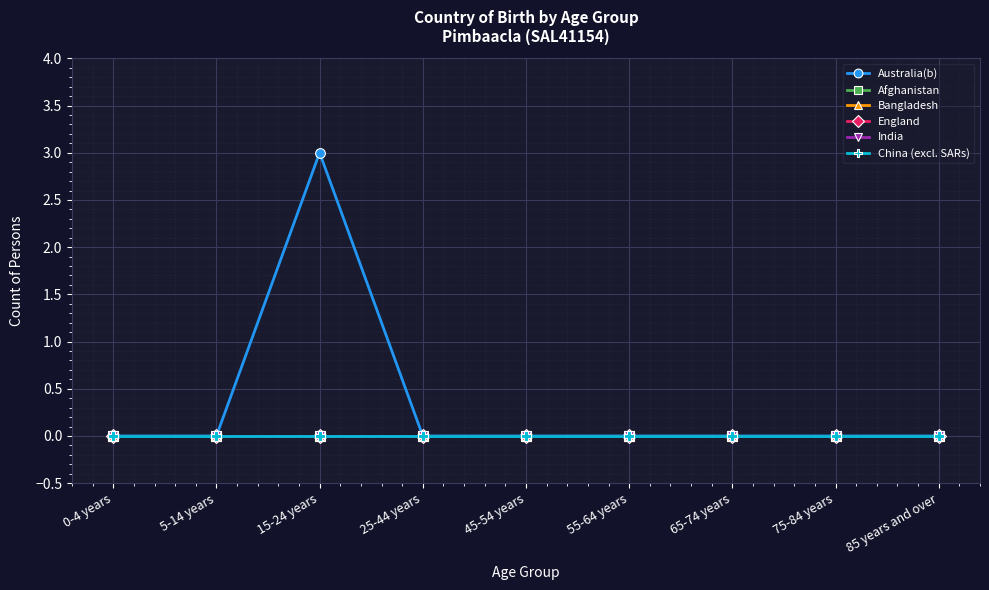

Is this an area chart (filled region under the line)?

No